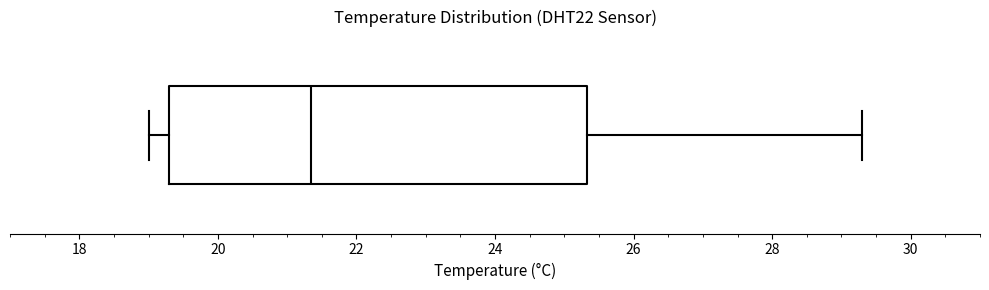

Read this box plot against the x-axis: the position of the median line, the range covered by the box, and the ends of both whiskers. The values are not printed on the chart, so give them approximately, as read against the axis.

median 21.4, box 19.4 to 25.4, whiskers 19.0 to 29.4